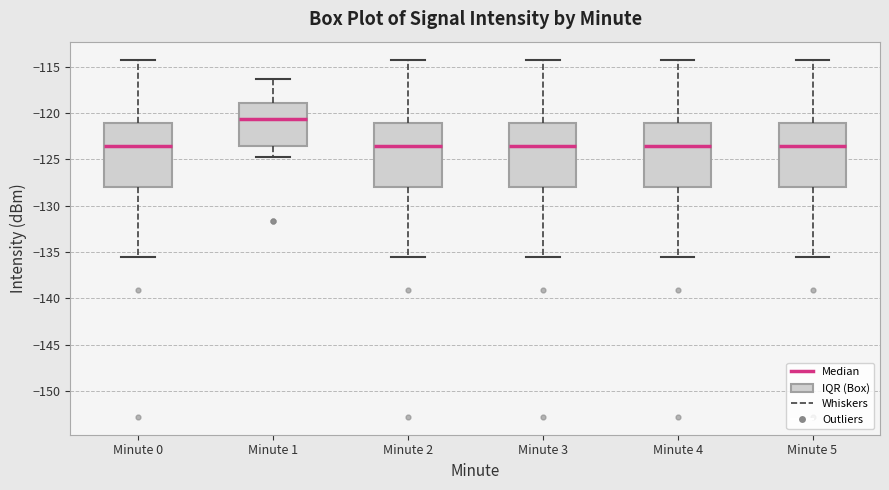

Where is the lower edge of the box for Minute 3 on the y-axis? The values are not printed on the chart, so give them approximately, as read against the axis.

-128.0